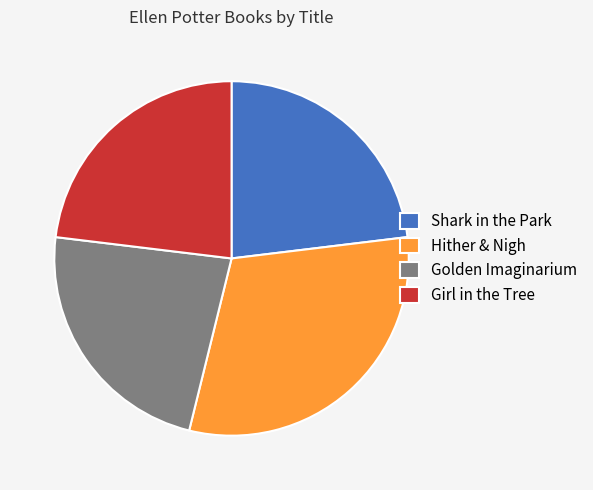

Is there any slice that represents more than half of the pie?

No